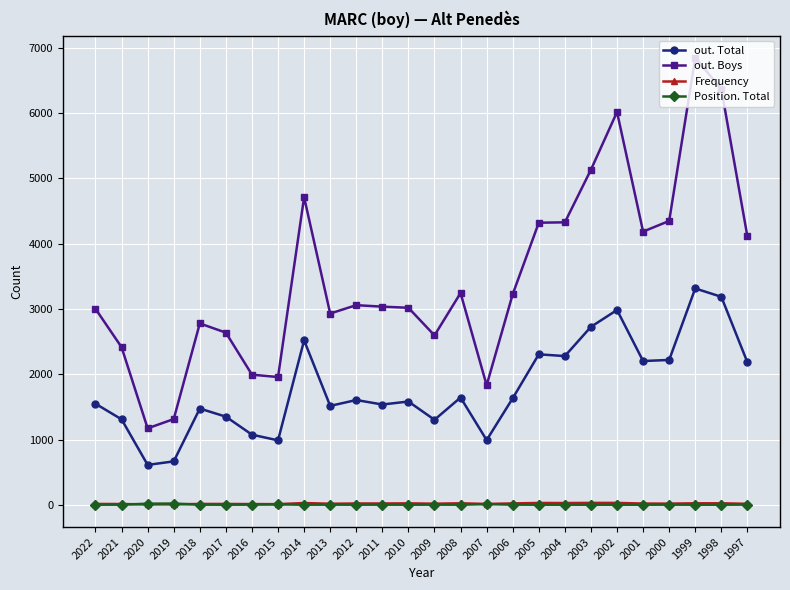

What are all the series names shown in the legend?

out. Total, out. Boys, Frequency, Position. Total